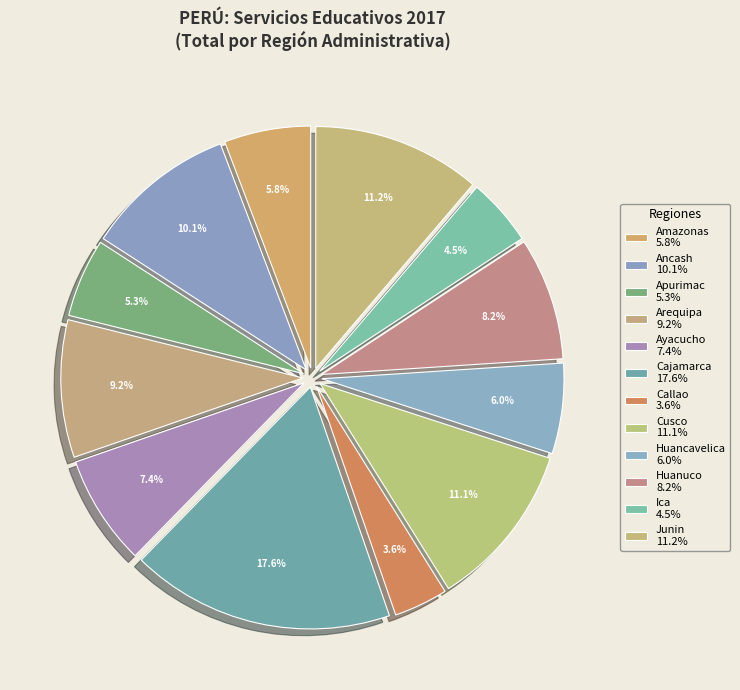

What is the ratio of the value at Cajamarca to the value at Arequipa?

1.9